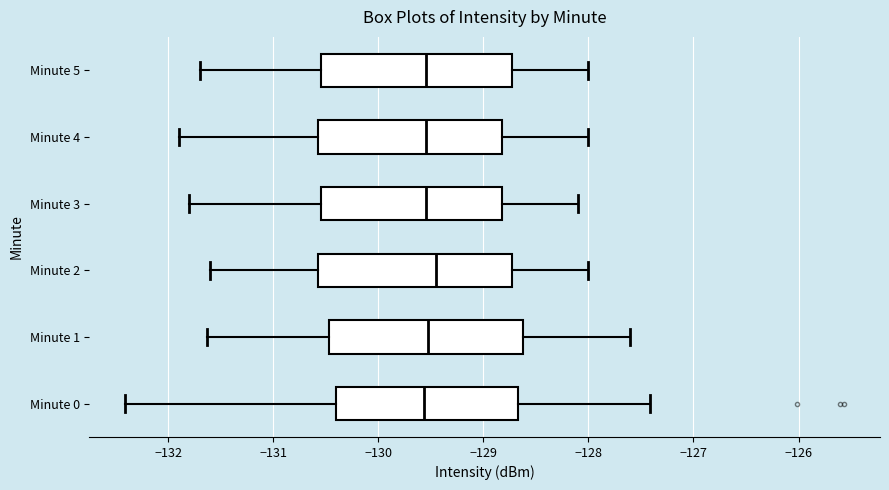

Reading bottom to top, transcribe this box plot: for each box, give where its median line is, the range the box spans, and where its two whiskers end, as read against the x-axis. The values are not printed on the chart, so give them approximately, as read against the axis.

Minute 0: median -129.6, box -130.4 to -128.7, whiskers -132.4 to -127.4
Minute 1: median -129.5, box -130.5 to -128.6, whiskers -131.6 to -127.6
Minute 2: median -129.4, box -130.6 to -128.7, whiskers -131.6 to -128.0
Minute 3: median -129.5, box -130.5 to -128.8, whiskers -131.8 to -128.1
Minute 4: median -129.5, box -130.6 to -128.8, whiskers -131.9 to -128.0
Minute 5: median -129.5, box -130.5 to -128.7, whiskers -131.7 to -128.0